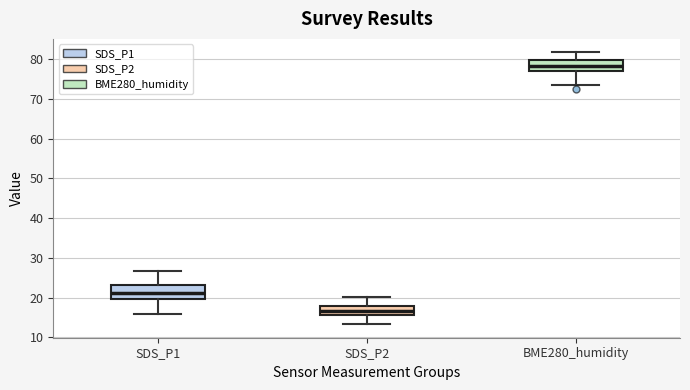

Reading left to right, transcribe this box plot: for each box, give where its median line is, the range the box spans, and where its two whiskers end, as read against the y-axis. The values are not printed on the chart, so give them approximately, as read against the axis.

SDS_P1: median 21, box 20 to 23, whiskers 16 to 27
SDS_P2: median 17, box 16 to 18, whiskers 13 to 20
BME280_humidity: median 78, box 77 to 80, whiskers 74 to 82